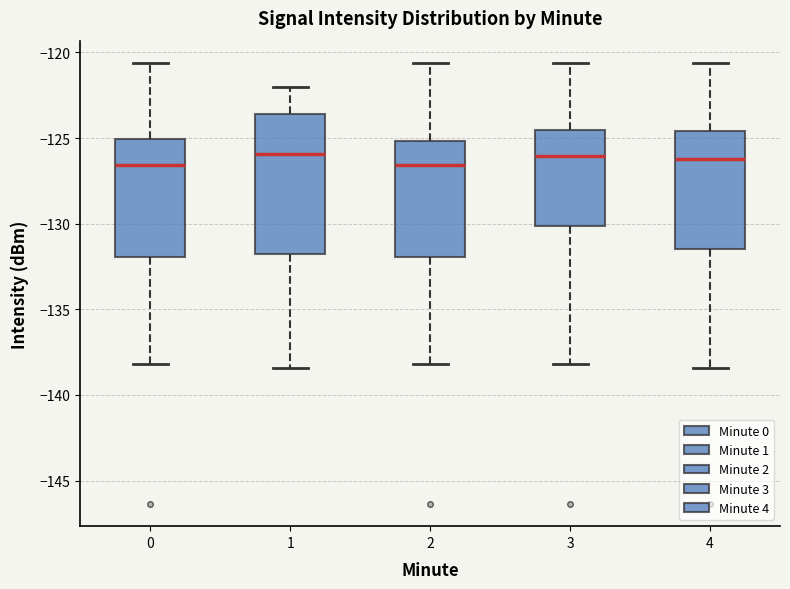

Reading left to right, transcribe this box plot: for each box, give where its median line is, the range the box spans, and where its two whiskers end, as read against the y-axis. The values are not printed on the chart, so give them approximately, as read against the axis.

0: median -126.5, box -132.0 to -125.0, whiskers -138.0 to -120.5
1: median -126.0, box -132.0 to -123.5, whiskers -138.5 to -122.0
2: median -126.5, box -132.0 to -125.0, whiskers -138.0 to -120.5
3: median -126.0, box -130.0 to -124.5, whiskers -138.0 to -120.5
4: median -126.0, box -131.5 to -124.5, whiskers -138.5 to -120.5